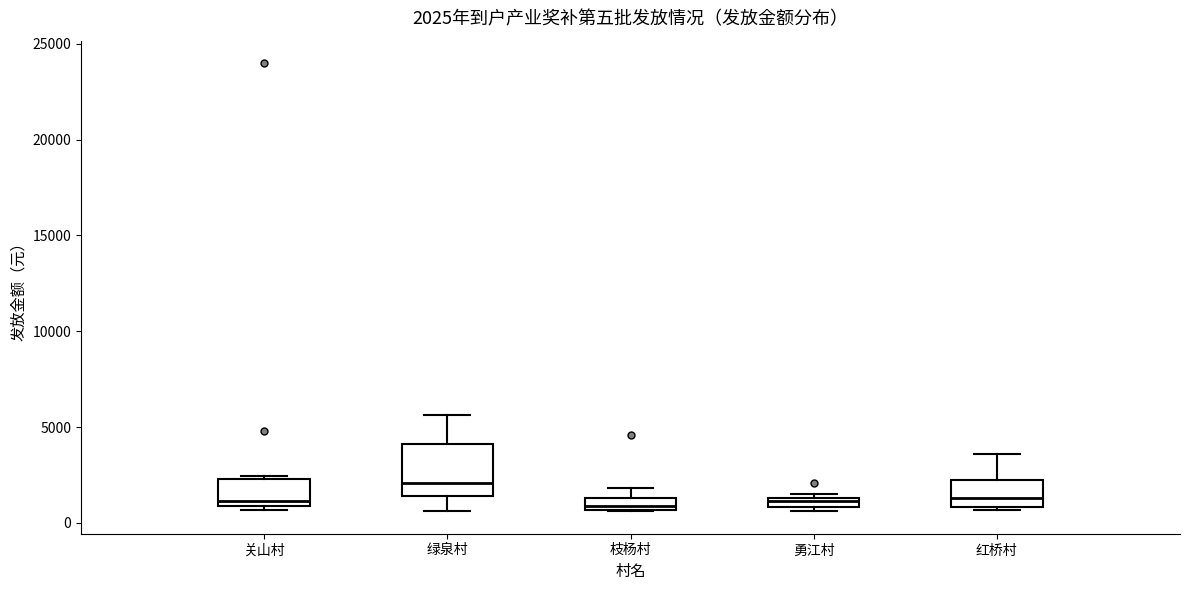

Comparing the boxes themselves (not the whiskers), which one is the tallest?

绿泉村